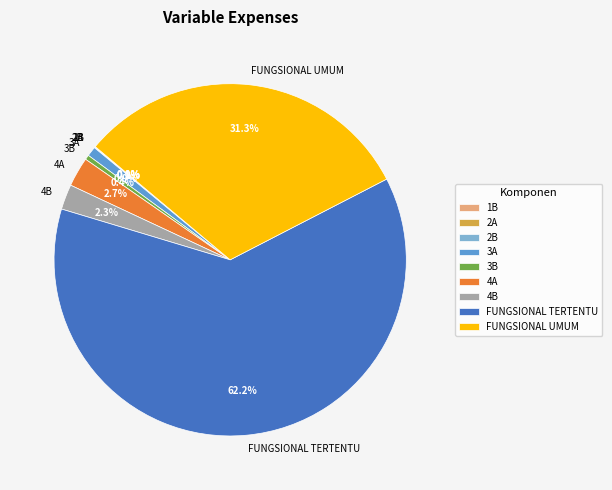

Is the sum of FUNGSIONAL UMUM and 3A greater than half?

No